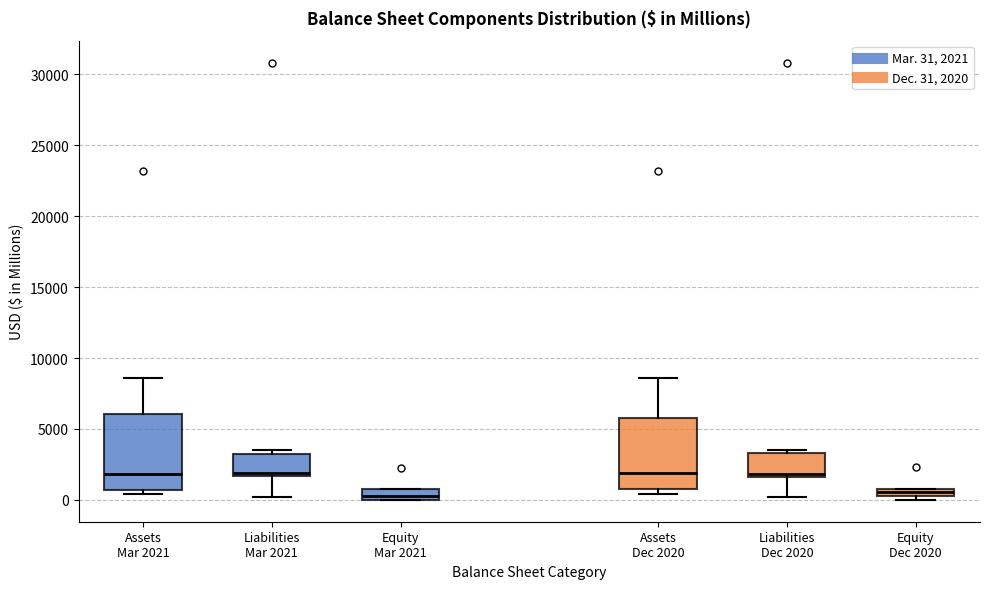

Where does the upper whisker of the box for Assets Dec 2020 end on the y-axis? The values are not printed on the chart, so give them approximately, as read against the axis.

8500